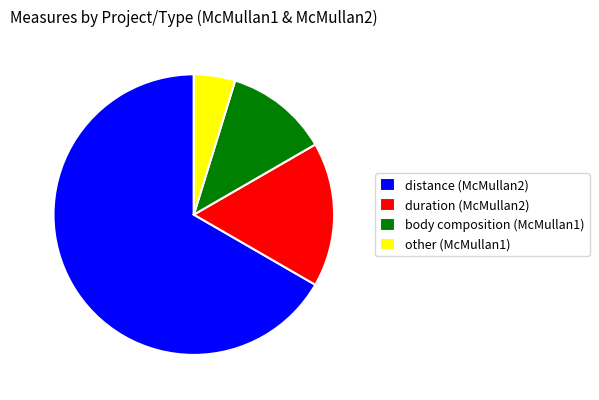

Count the number of slices in the pie.

4